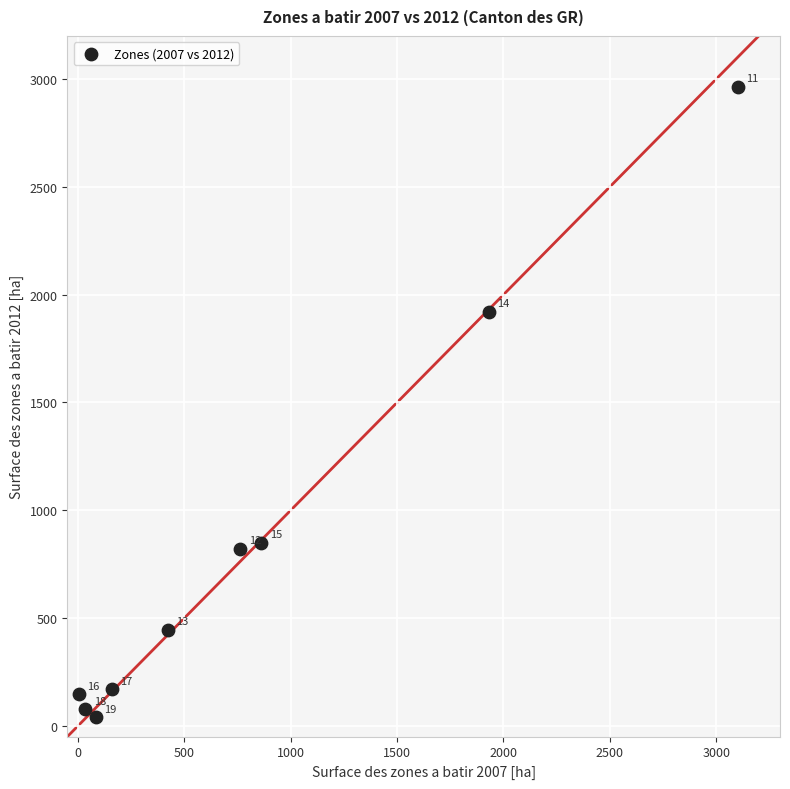

What is the average X value?

817.5